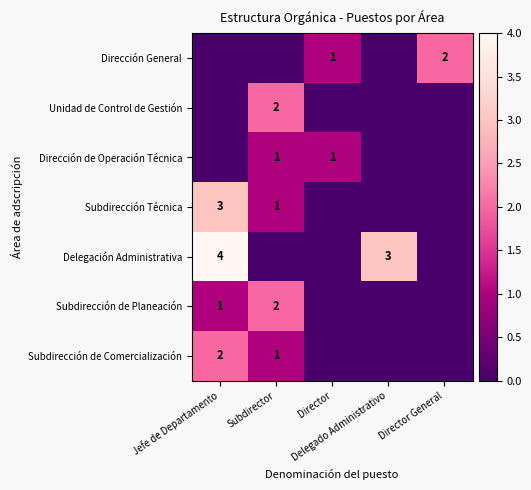

Is it true that Subdirección de Comercialización equals 1 at Jefe de Departamento?

False